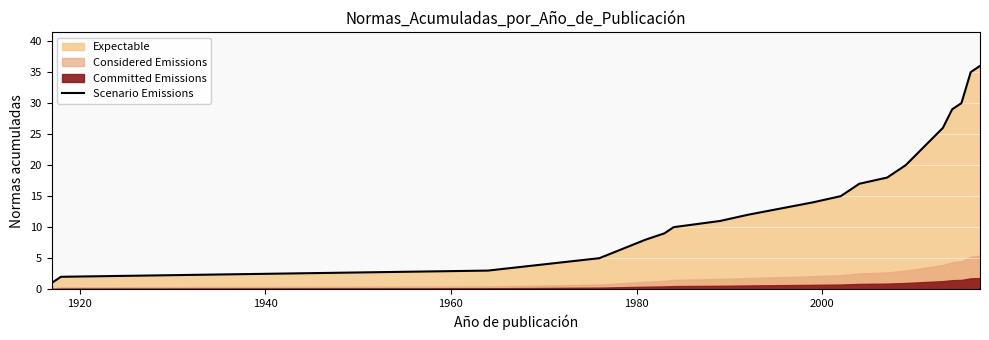

Does the chart display data point markers on the line(s)?

No